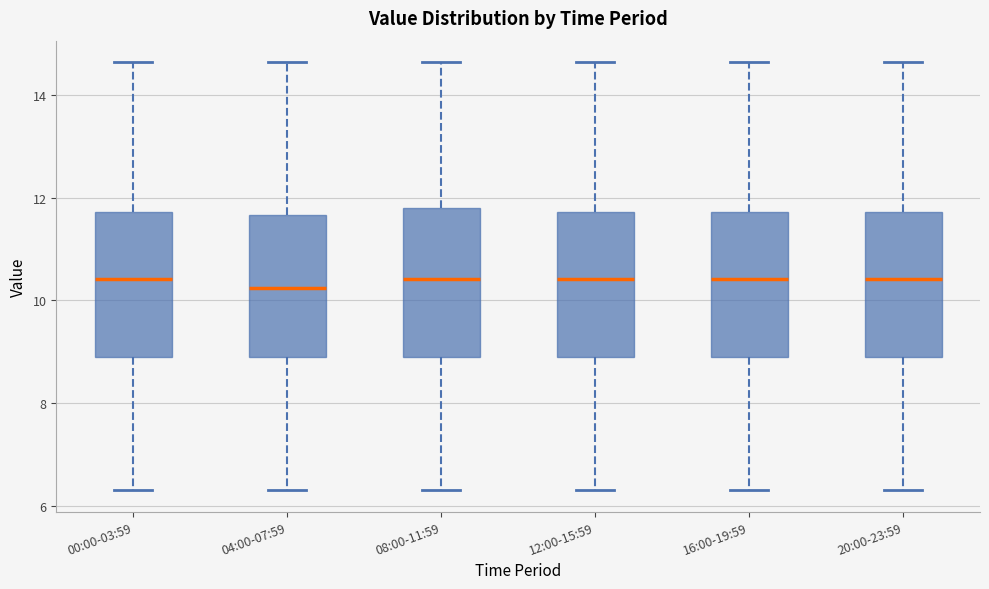

Where does the median line of the box for 00:00-03:59 sit on the y-axis? The values are not printed on the chart, so give them approximately, as read against the axis.

10.4